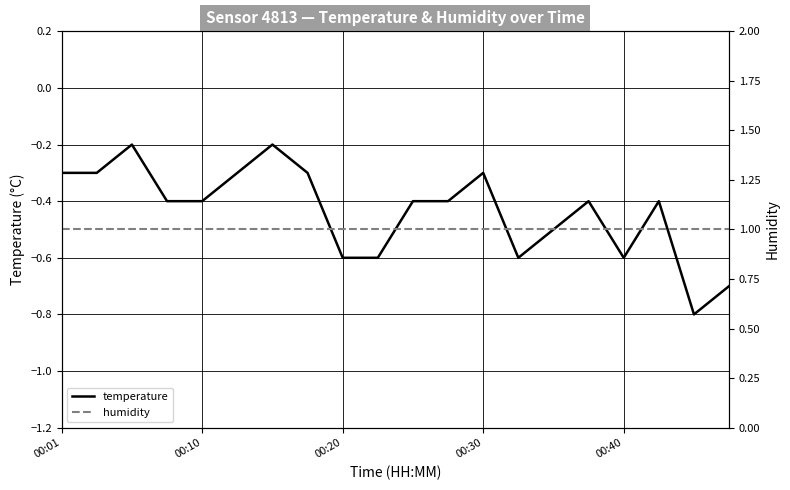

What is the minimum value for temperature?

-0.8